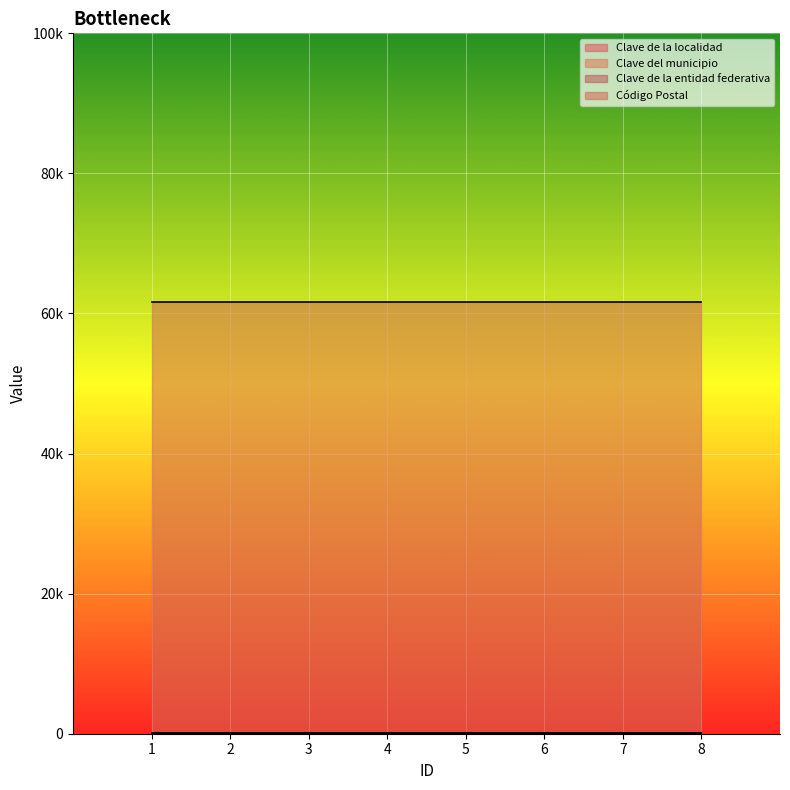

True or false: Clave de la entidad federativa has more than 1 points higher than both neighbors.

False